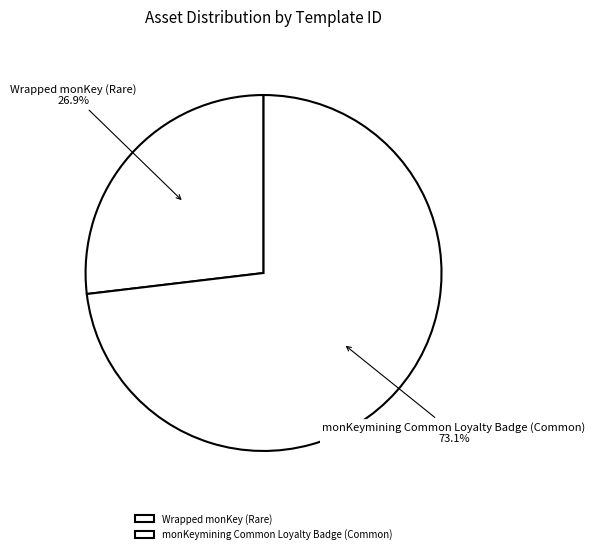

Between Wrapped monKey (Rare) and monKeymining Common Loyalty Badge (Common), which is larger?

monKeymining Common Loyalty Badge (Common)